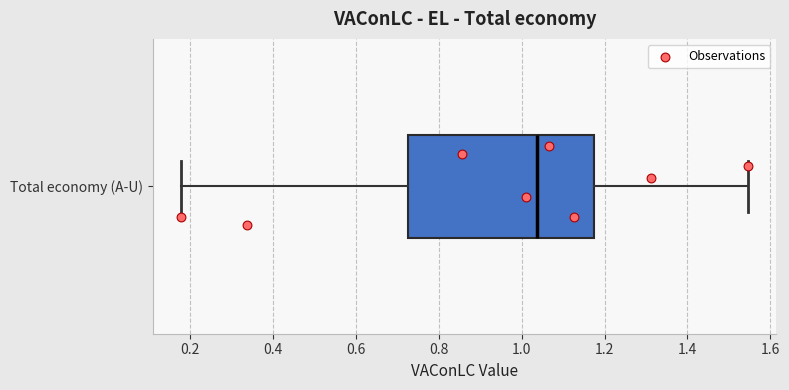

Where is the right edge of the box for Total economy (A-U) on the x-axis? The values are not printed on the chart, so give them approximately, as read against the axis.

1.18